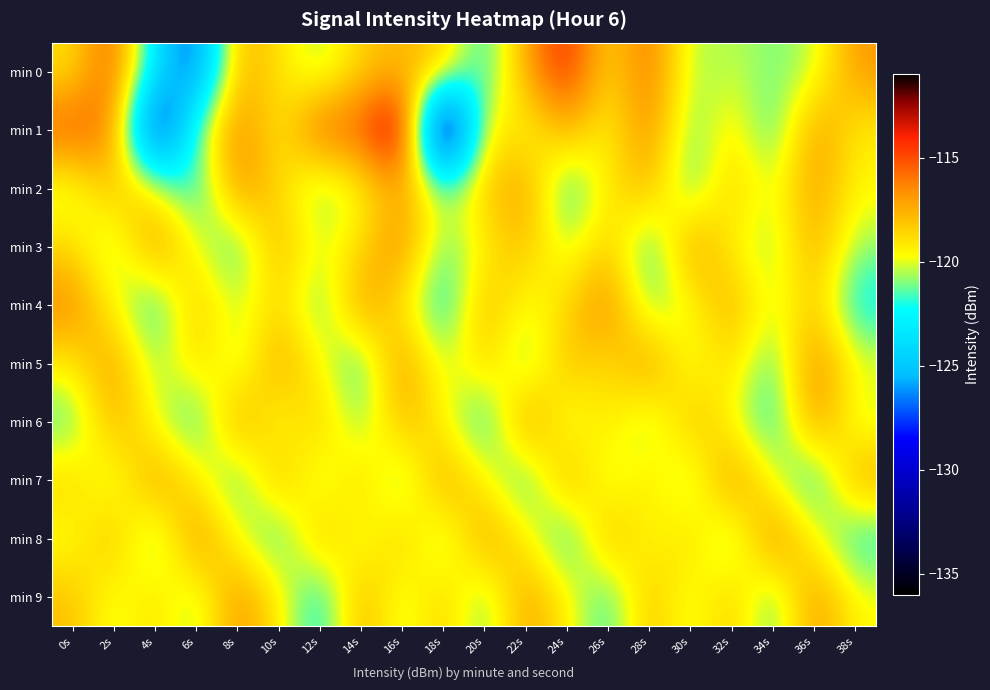

Rank the series by their maximum value, from highest to lowest.

min 1, min 0, min 4, min 8, min 3, min 5, min 6, min 2, min 7, min 9